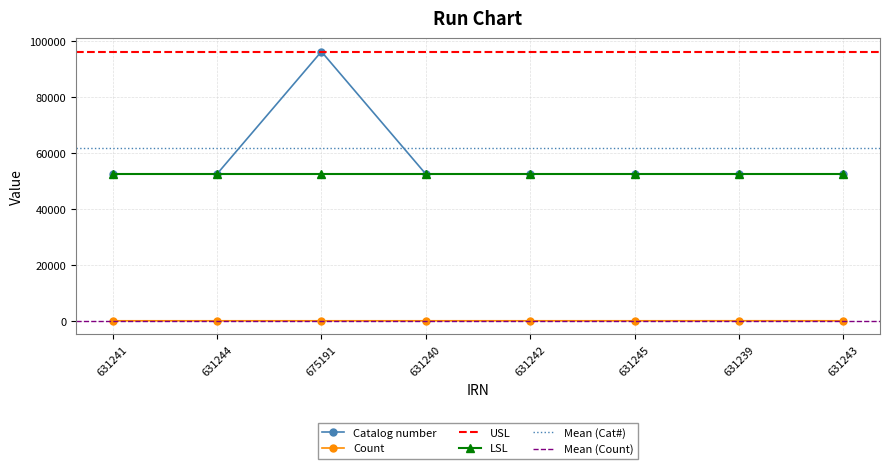

Which series changed the most between 631240 and 631243?

Catalog number